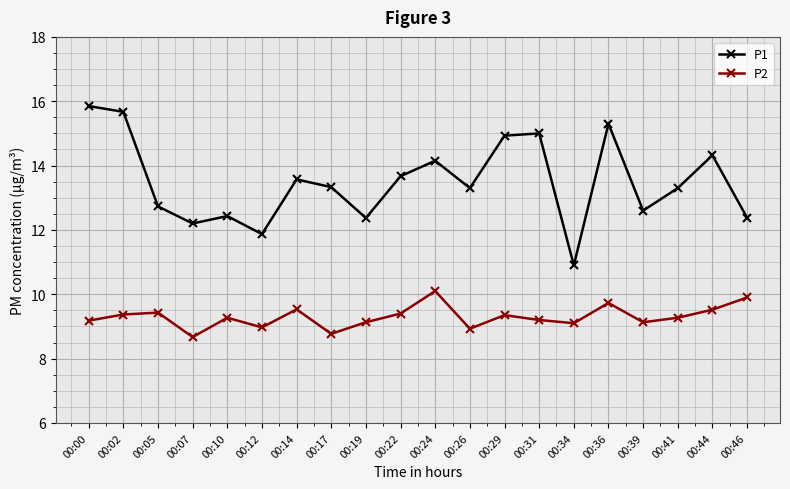

How many data points does each series have?

20